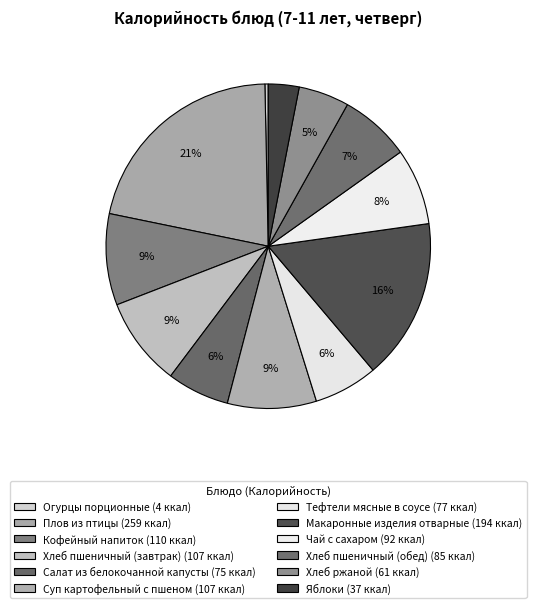

Count the number of slices in the pie.

12